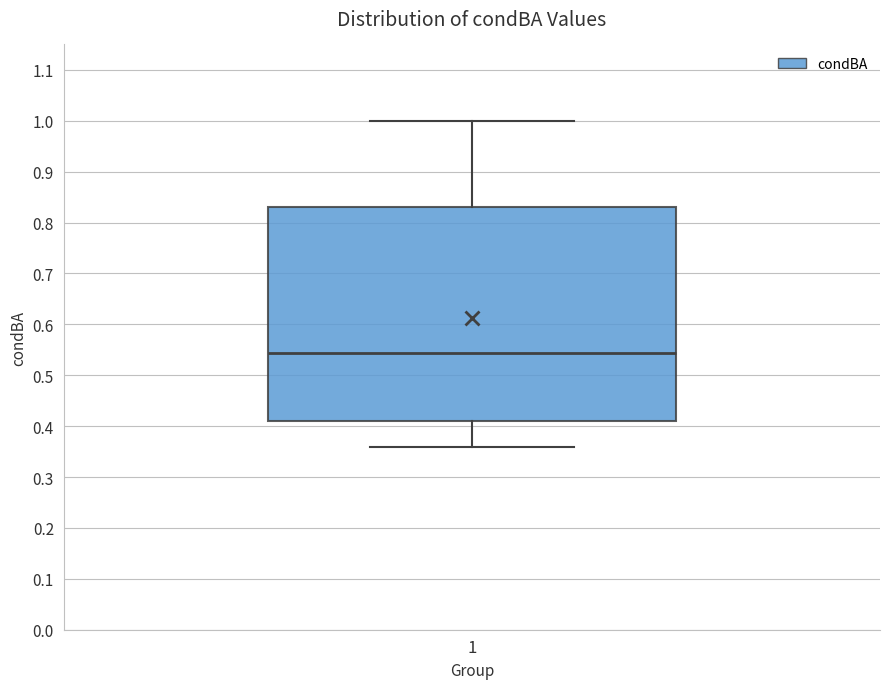

Where does the upper whisker of the box at x = 1 end on the y-axis? The values are not printed on the chart, so give them approximately, as read against the axis.

1.00